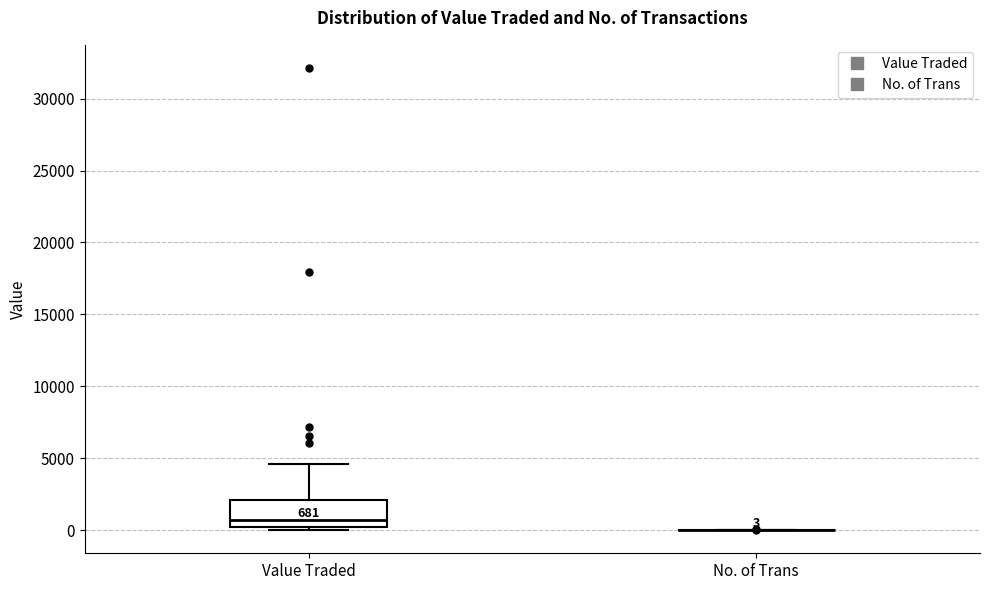

Which box is the tallest, from its lower edge to its upper edge?

Value Traded